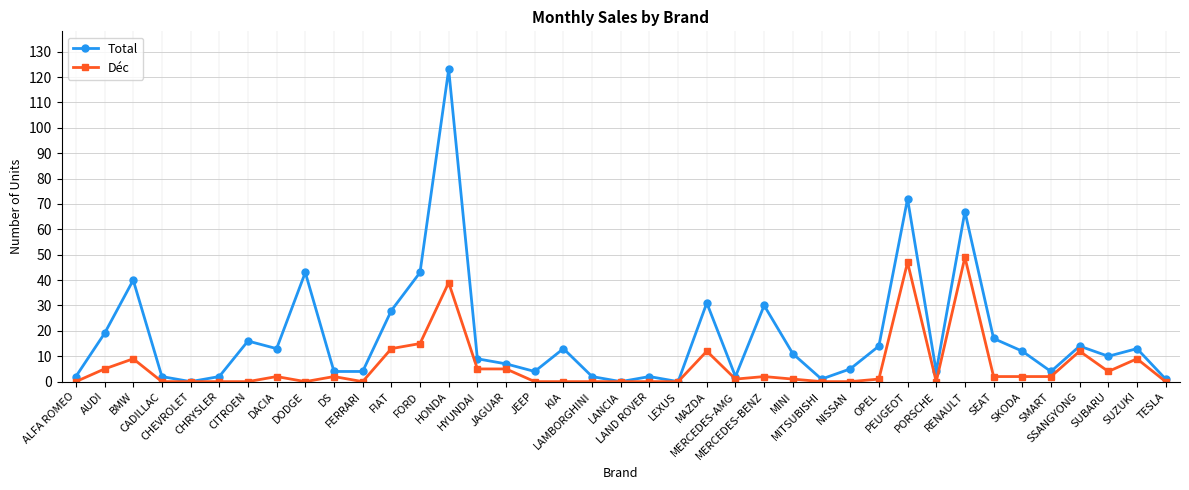

Which series has the largest total across all categories?

Total